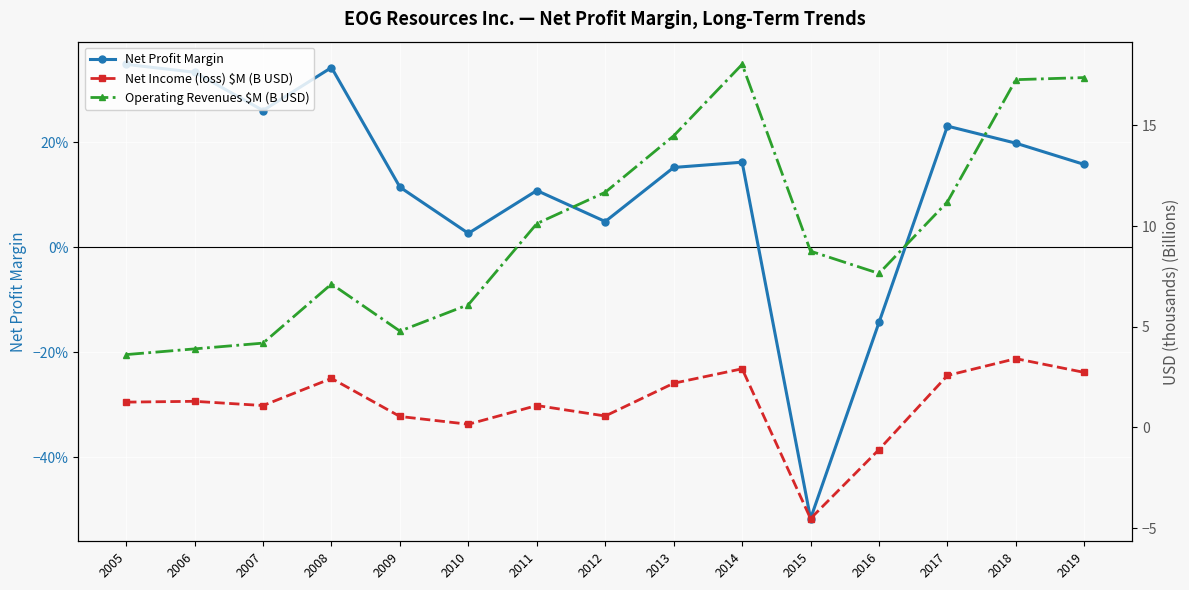

List the labels in order of Net Income (loss) $M (B USD) value, largest first.

2018, 2014, 2019, 2017, 2008, 2013, 2006, 2005, 2011, 2007, 2012, 2009, 2010, 2016, 2015